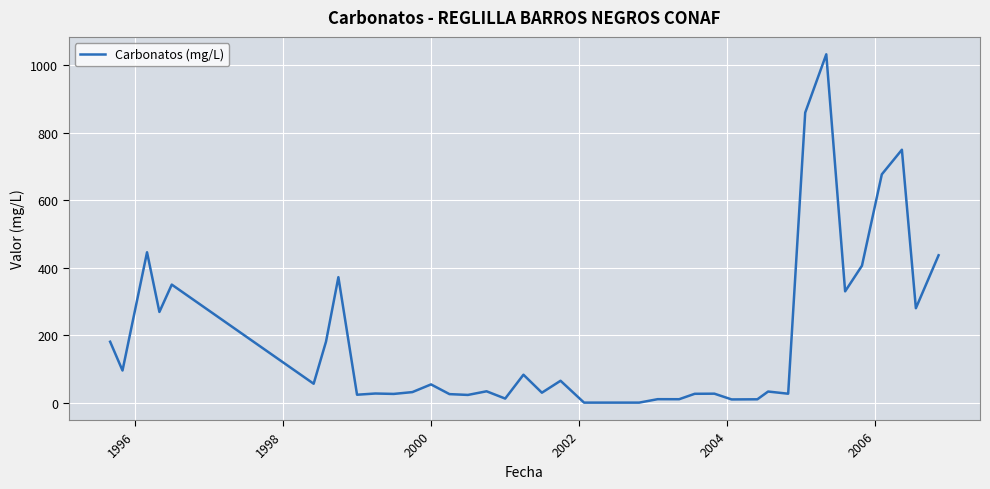

What is the difference between the maximum and minimum values?

1033.0